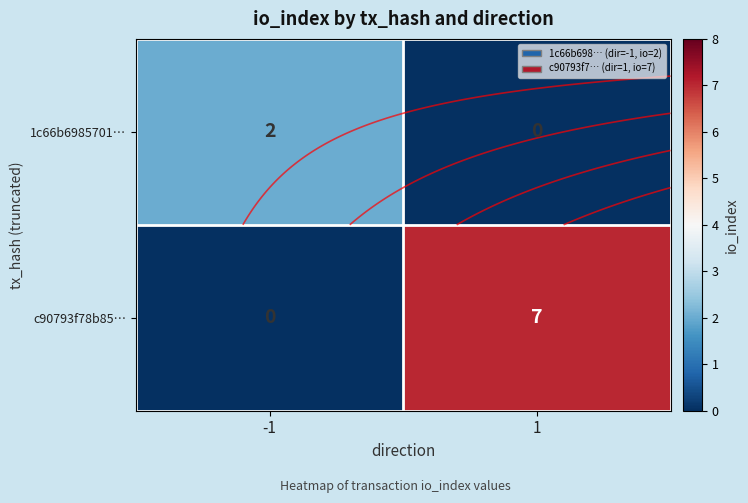

Which has a higher value, -1 or 1?

-1